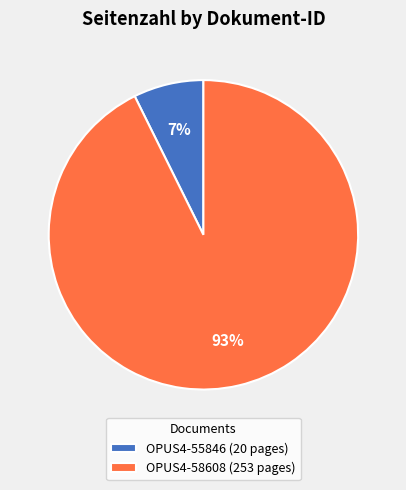

Do OPUS4-55846 (20 pages) and OPUS4-58608 (253 pages) together represent more than half of the pie?

Yes